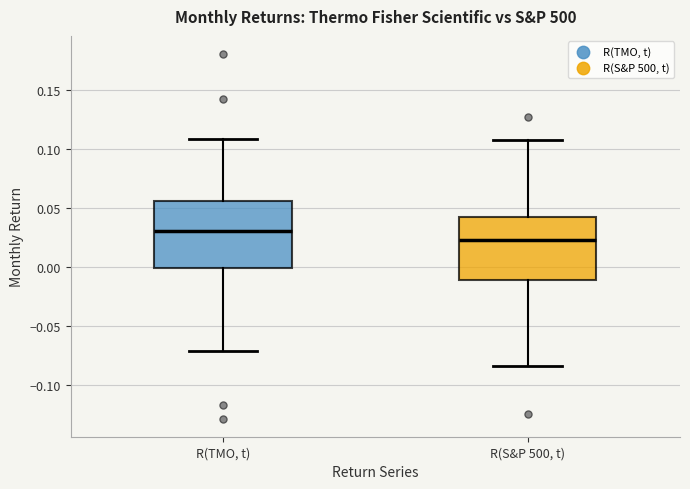

Which box has the highest median line?

R(TMO, t)